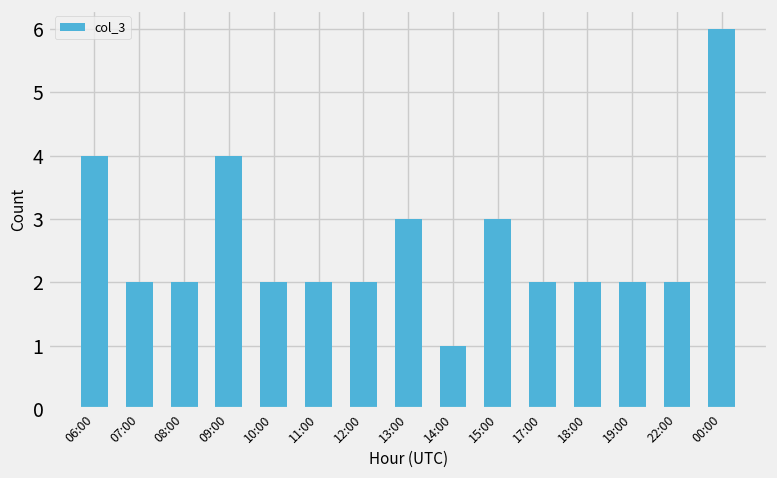

Count the number of categories in the chart.

15